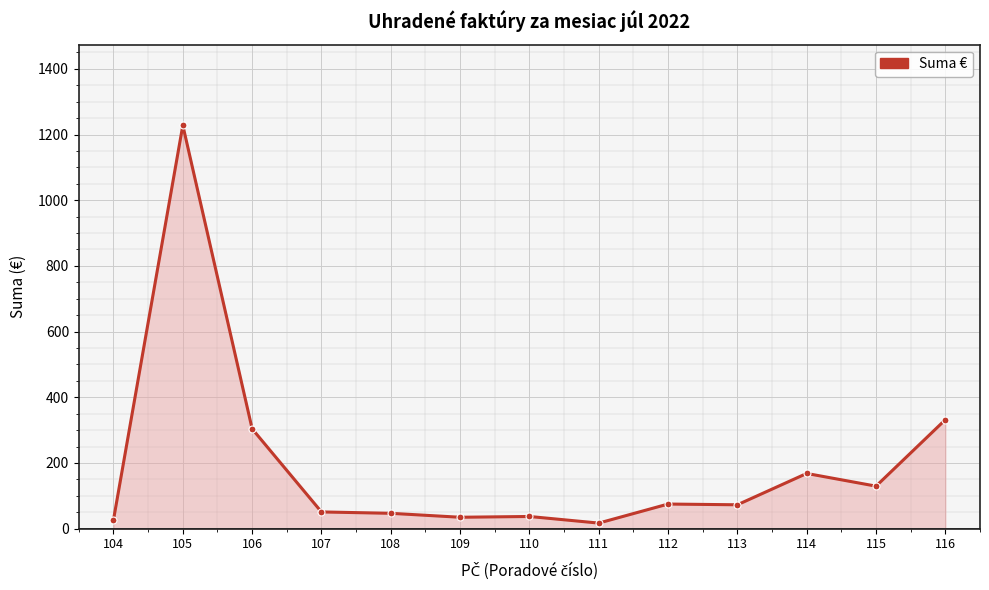

What is the change in value from 109 to 113?

+38.0